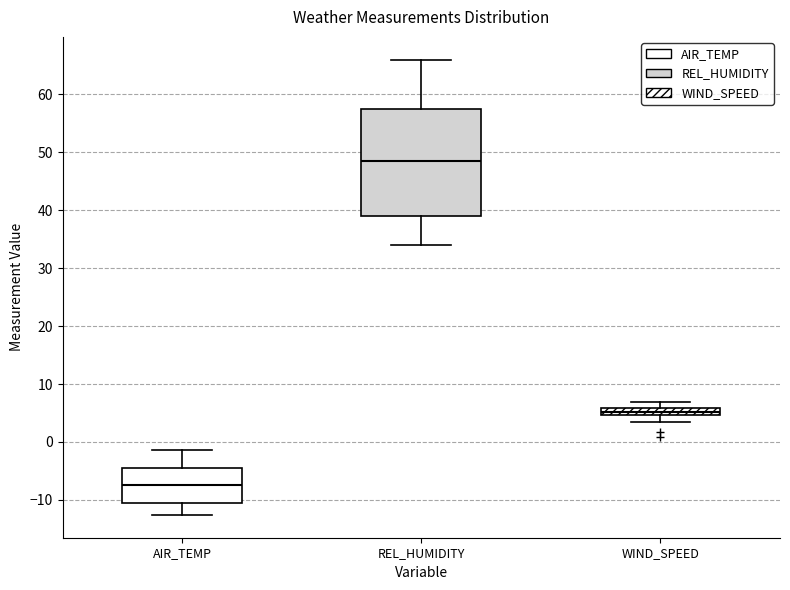

Comparing the boxes themselves (not the whiskers), which one is the tallest?

REL_HUMIDITY